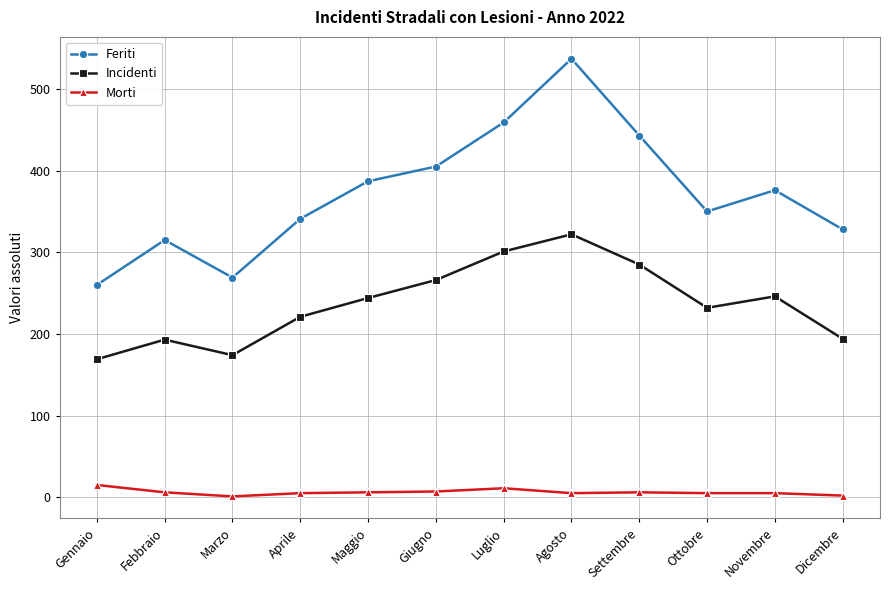

What is the difference between the maximum and minimum values in the Incidenti series?

153